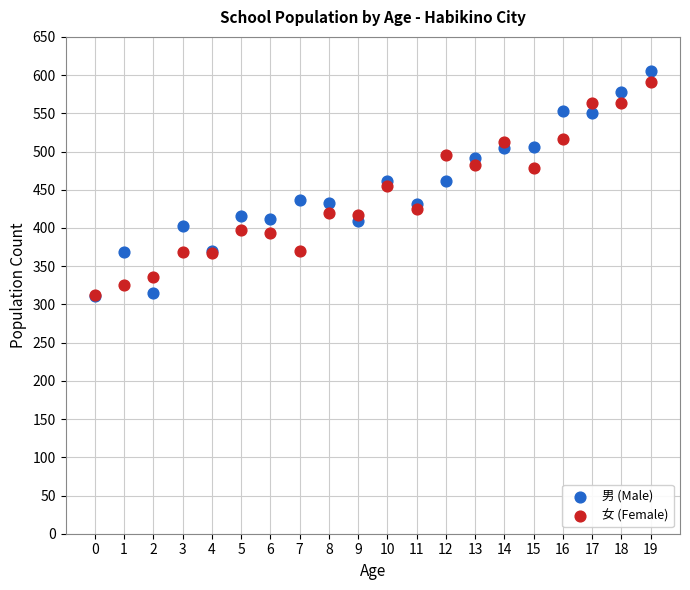

What are all the series names shown in the legend?

男 (Male), 女 (Female)